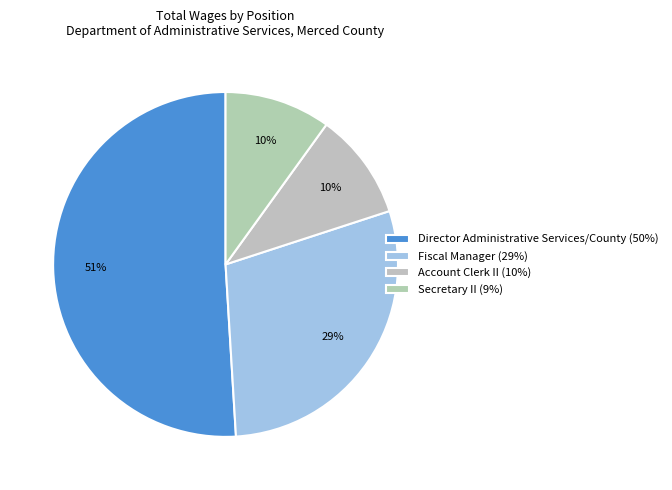

Combined, what portion of the pie is Fiscal Manager and Director Administrative Services/County?

80.0%